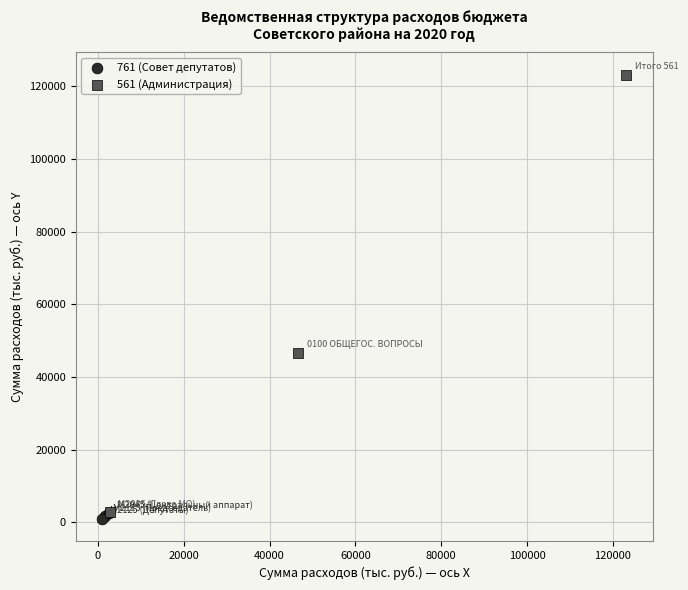

Which series has the widest spread of Y values?

561 (Администрация)